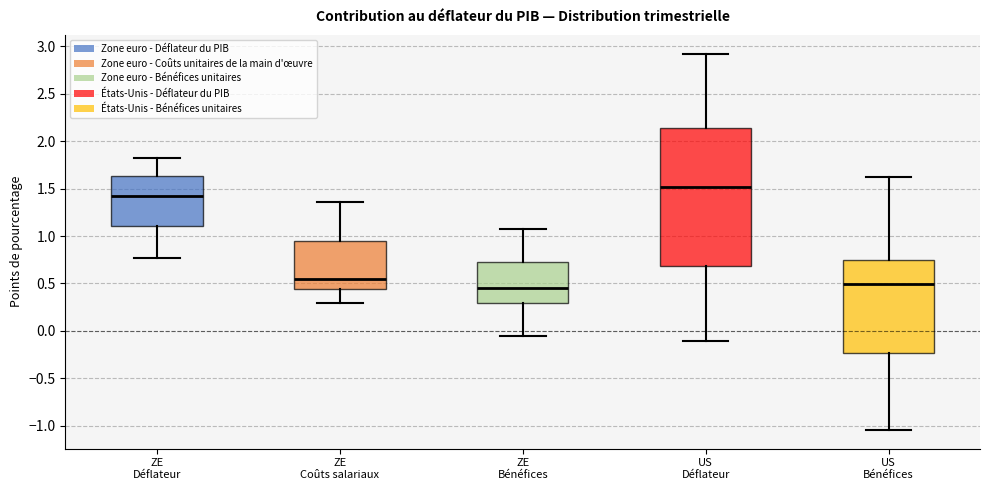

Comparing the boxes themselves (not the whiskers), which one is the tallest?

US Déflateur